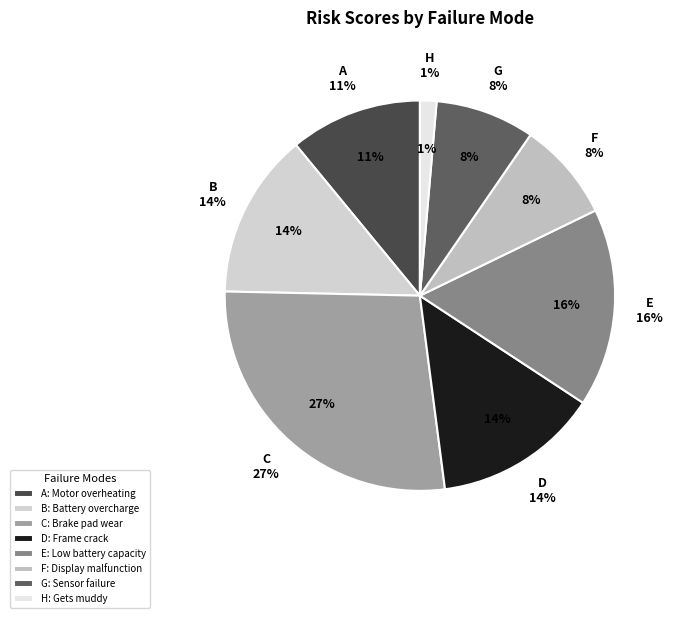

What is the largest slice in the pie chart?

Brake pad wear